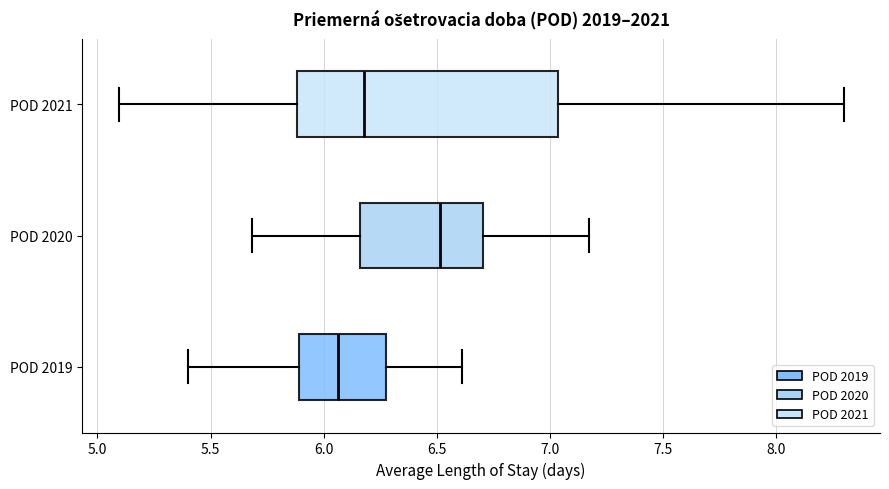

Reading bottom to top, transcribe this box plot: for each box, give where its median line is, the range the box spans, and where its two whiskers end, as read against the x-axis. The values are not printed on the chart, so give them approximately, as read against the axis.

POD 2019: median 6.05, box 5.90 to 6.30, whiskers 5.40 to 6.60
POD 2020: median 6.50, box 6.15 to 6.70, whiskers 5.70 to 7.15
POD 2021: median 6.20, box 5.90 to 7.05, whiskers 5.10 to 8.30